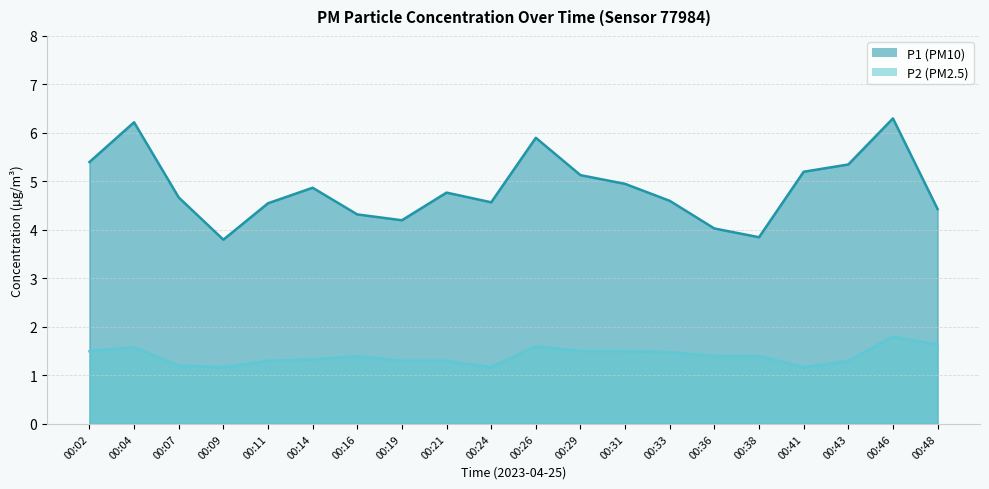

True or false: P2 has a value of 0.7 at 00:26.

False